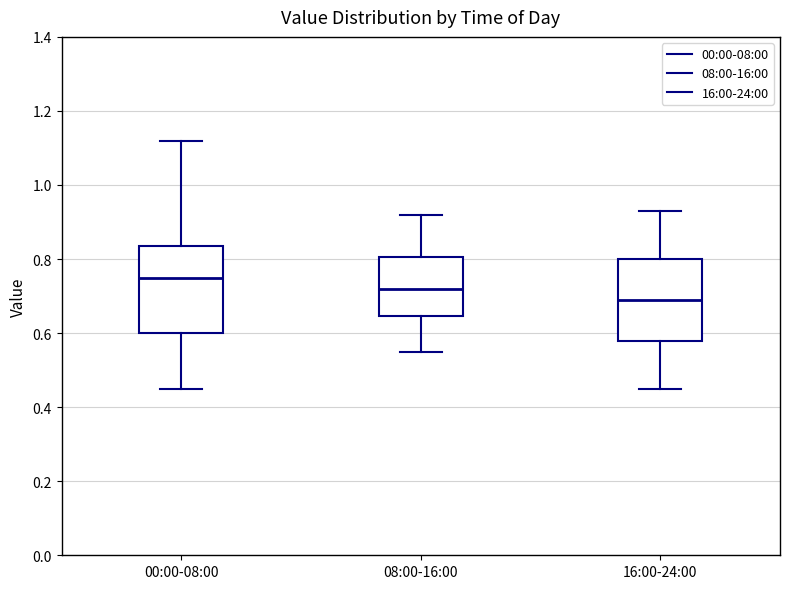

Where does the upper whisker of the box for 00:00-08:00 end on the y-axis? The values are not printed on the chart, so give them approximately, as read against the axis.

1.12